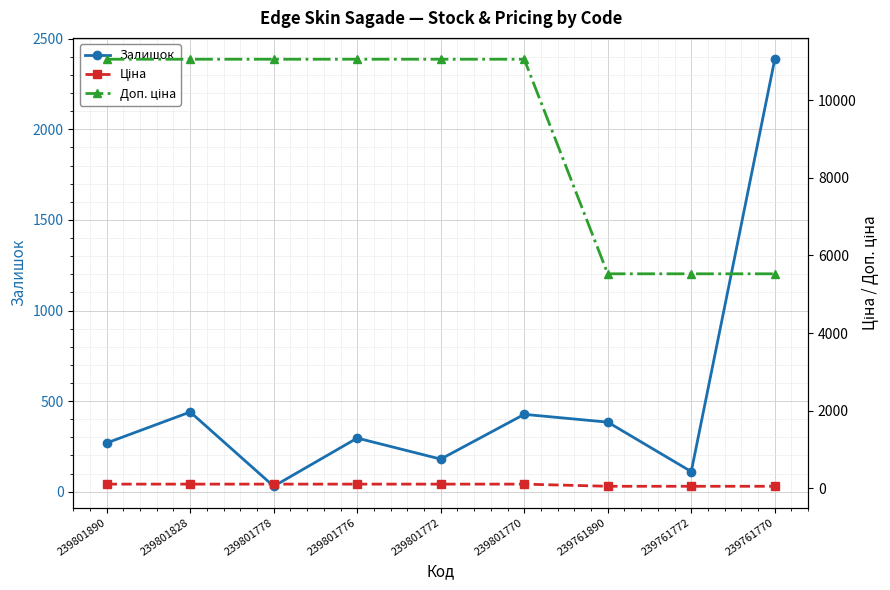

Which series has the largest total across all categories?

Доп. ціна